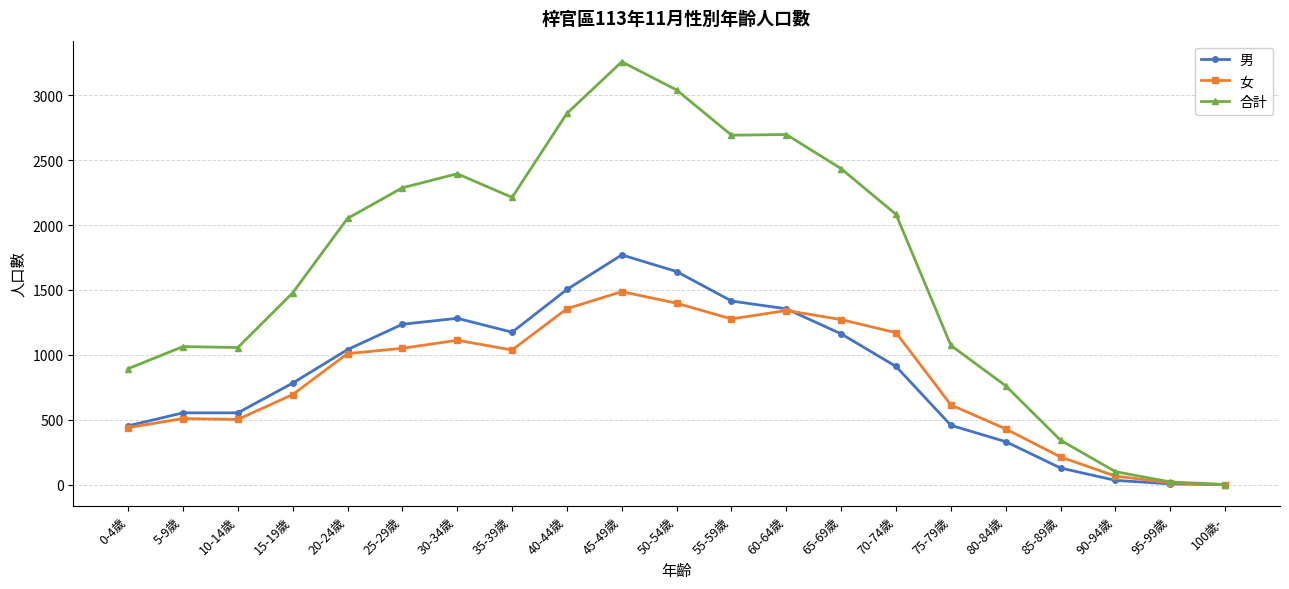

What are all the series names shown in the legend?

男, 女, 合計